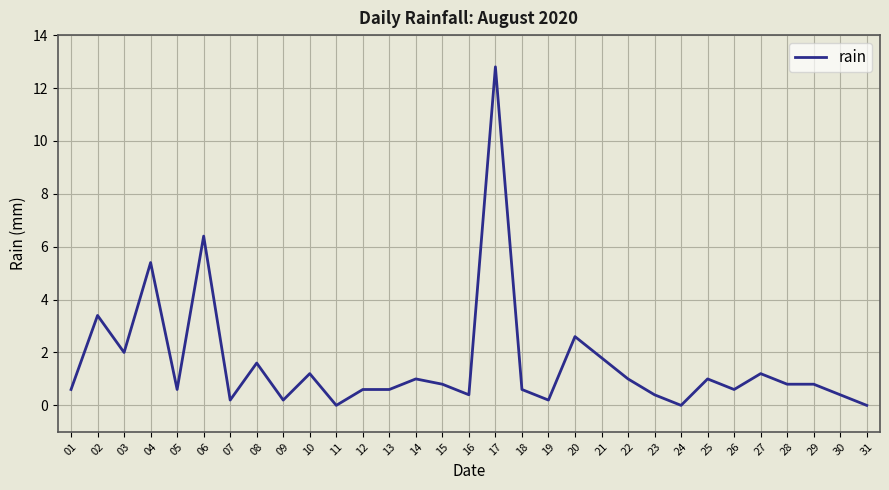

Is it true that the value at 24 is 0.0?

True